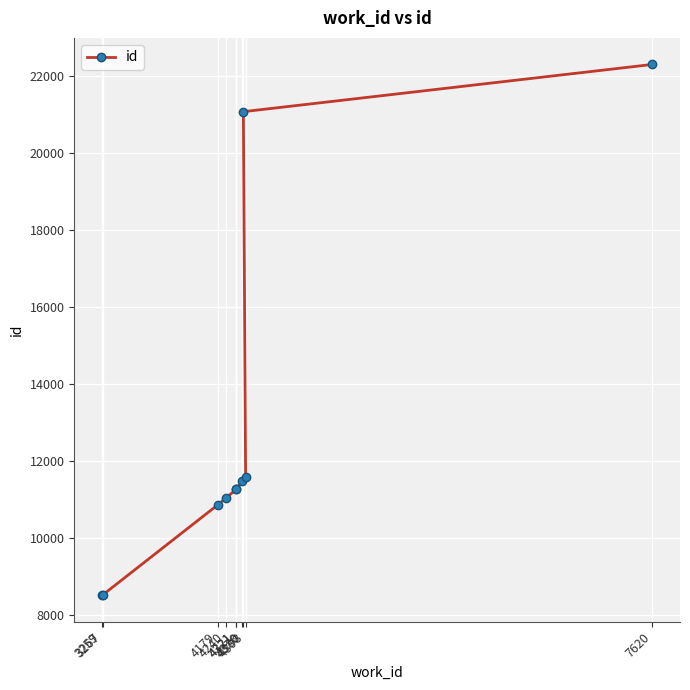

How many lines are shown in the chart?

1